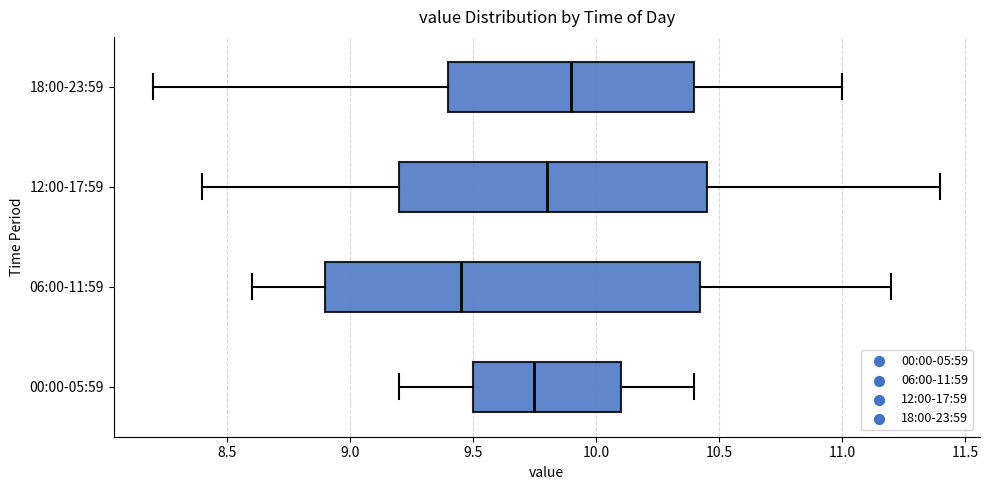

Where is the left edge of the box for 06:00-11:59 on the x-axis? The values are not printed on the chart, so give them approximately, as read against the axis.

8.90